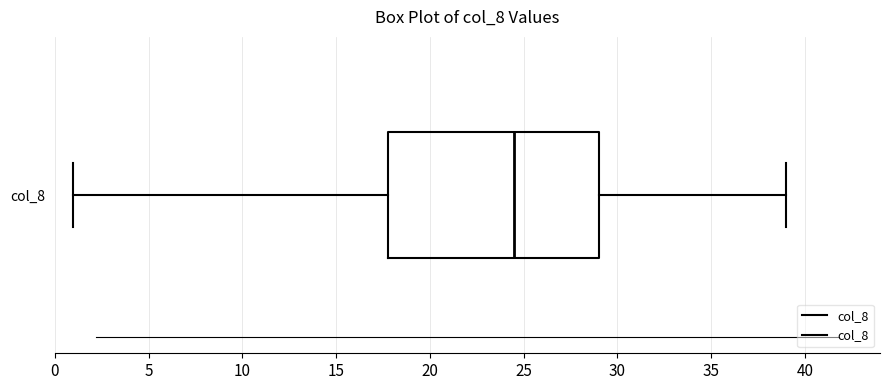

Where is the left edge of the box for col_8 on the x-axis? The values are not printed on the chart, so give them approximately, as read against the axis.

18.0